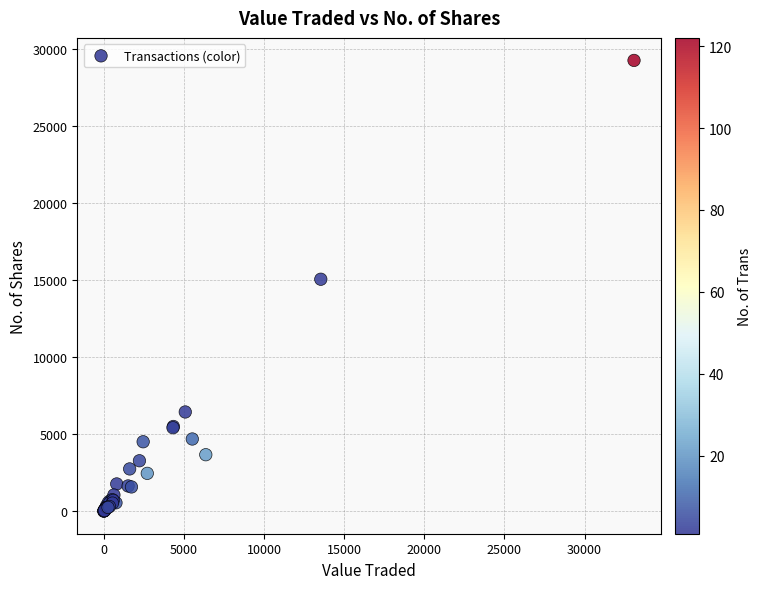

What Y value in the scatter plot is closest to 14623?

15049